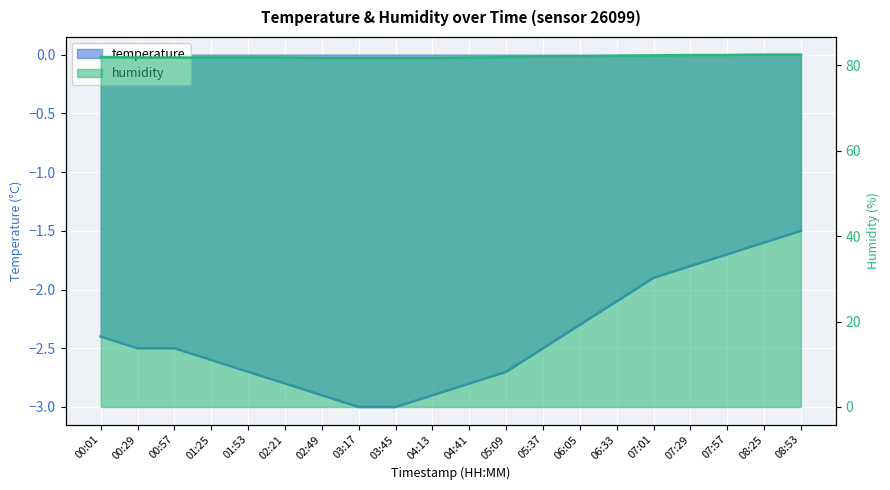

What is the difference between the highest and lowest values at 03:17?

84.7